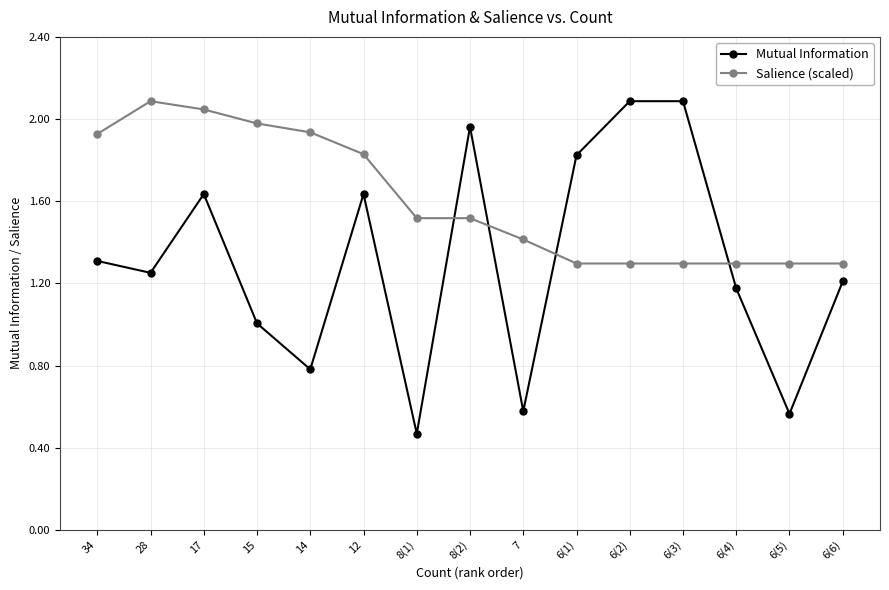

What is the sum of the Mutual Information values at 6(2) and 6(4)?

3.3